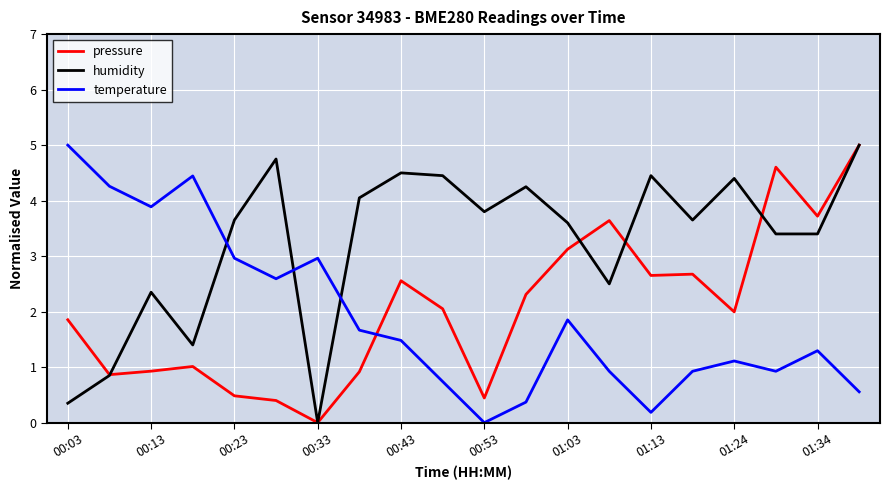

What is the greatest value displayed?

5.0